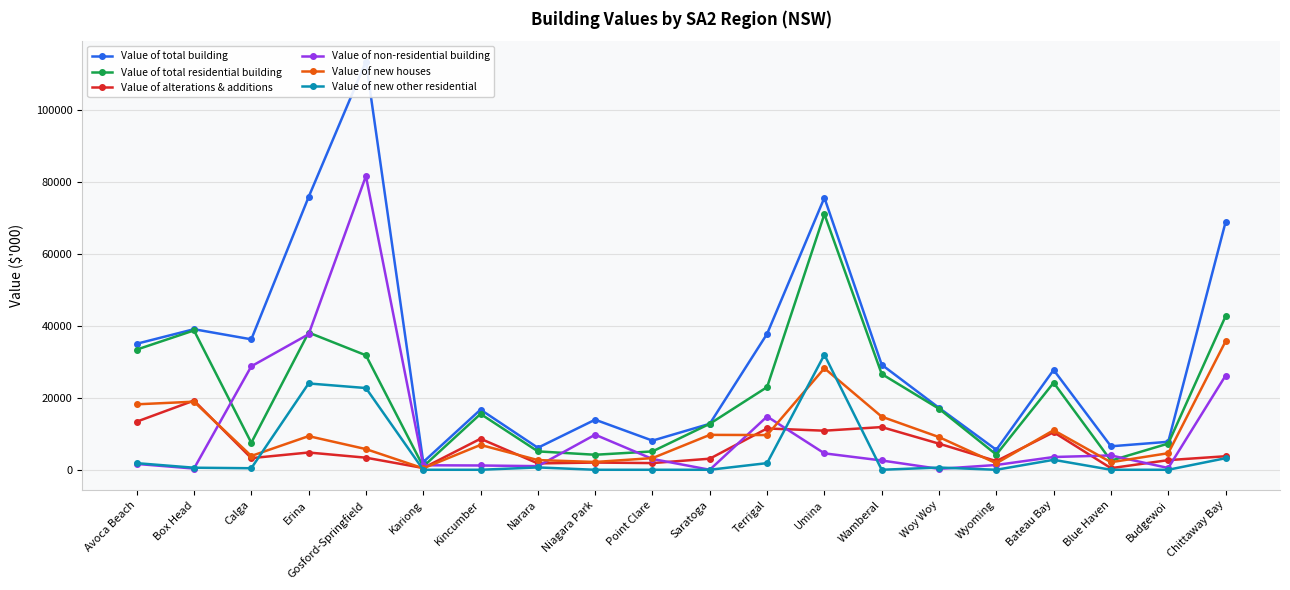

Where do Value of alterations & additions and Value of new houses first cross each other?

Avoca Beach and Box Head